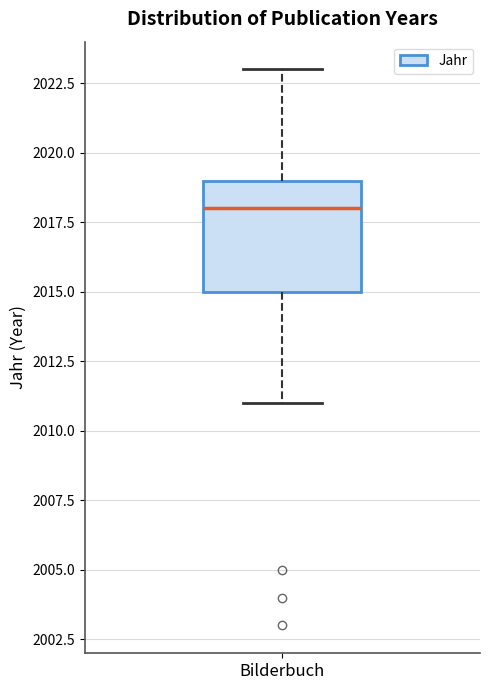

Read this box plot against the y-axis: the position of the median line, the range covered by the box, and the ends of both whiskers. The values are not printed on the chart, so give them approximately, as read against the axis.

median 2018, box 2015 to 2019, whiskers 2011 to 2023